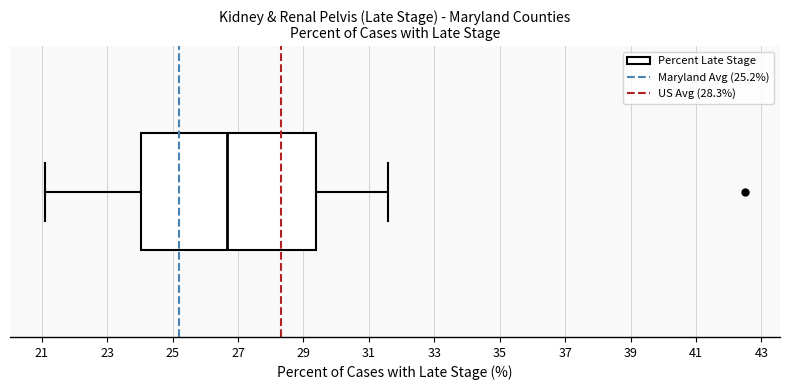

Transcribe this box plot: give where the median line is, the range the box spans, and where the two whiskers end, as read against the x-axis. The values are not printed on the chart, so give them approximately, as read against the axis.

median 26.6, box 24.0 to 29.4, whiskers 21.2 to 31.6